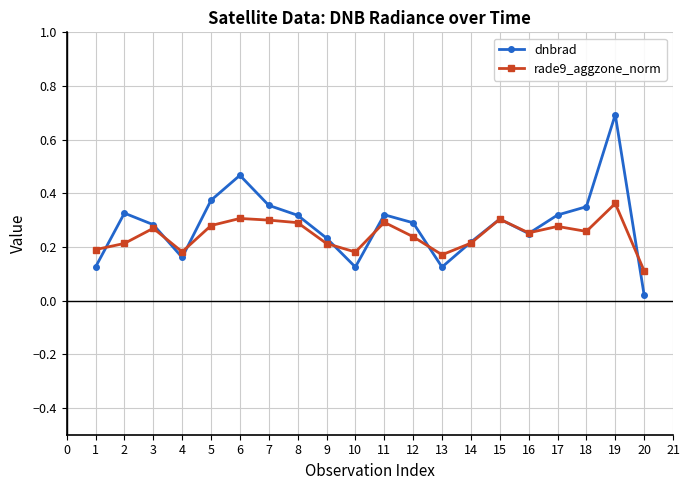

Which label corresponds to the largest value in the chart?

19